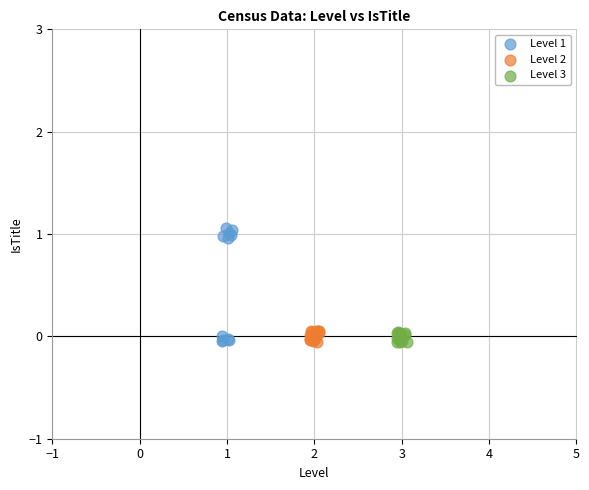

Which series reaches the maximum Y coordinate?

Level 1